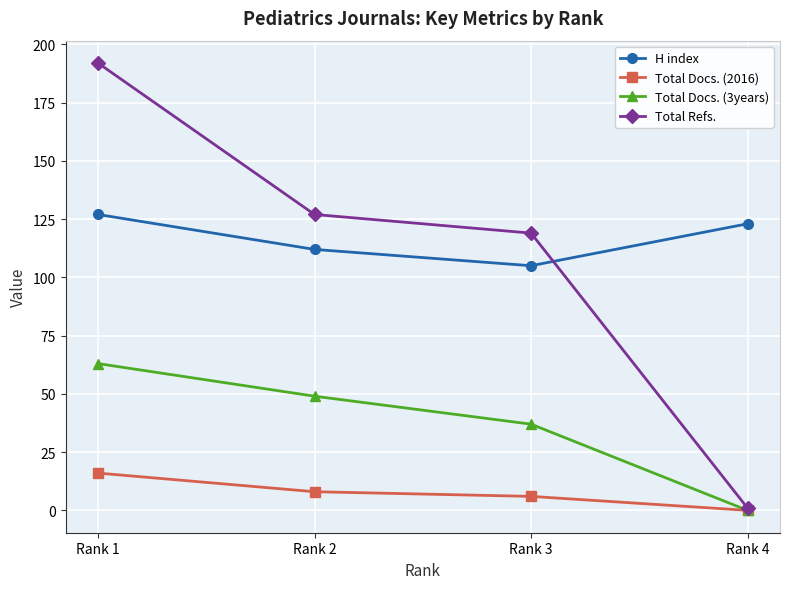

Does the chart display data point markers on the line(s)?

Yes